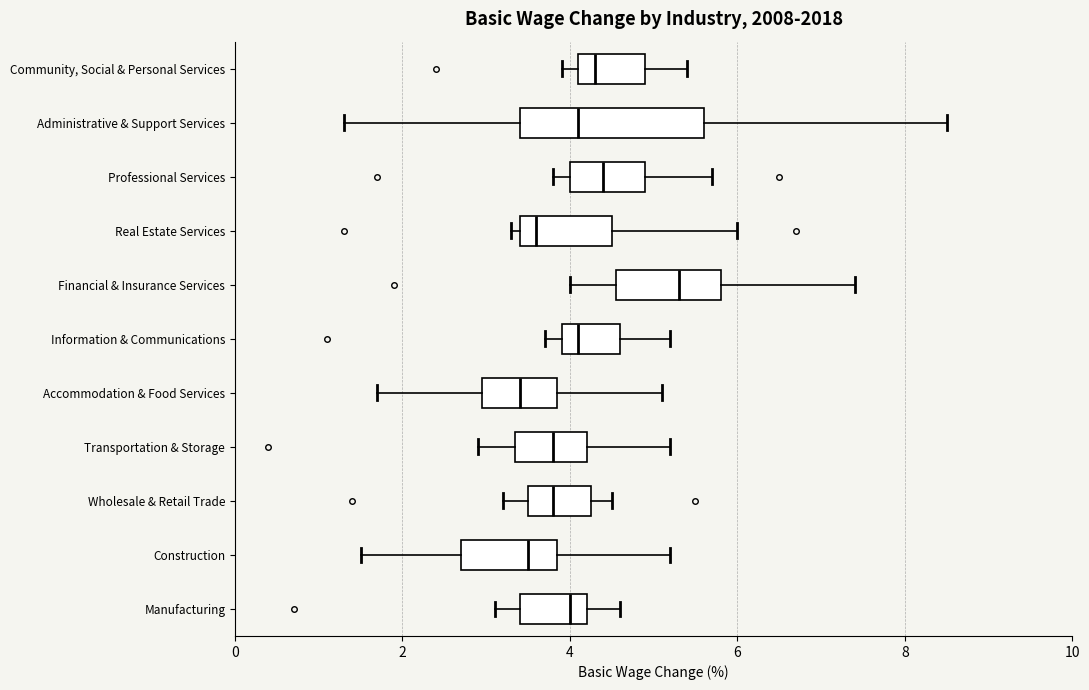

Where does the median line of the box for Information & Communications sit on the x-axis? The values are not printed on the chart, so give them approximately, as read against the axis.

4.2